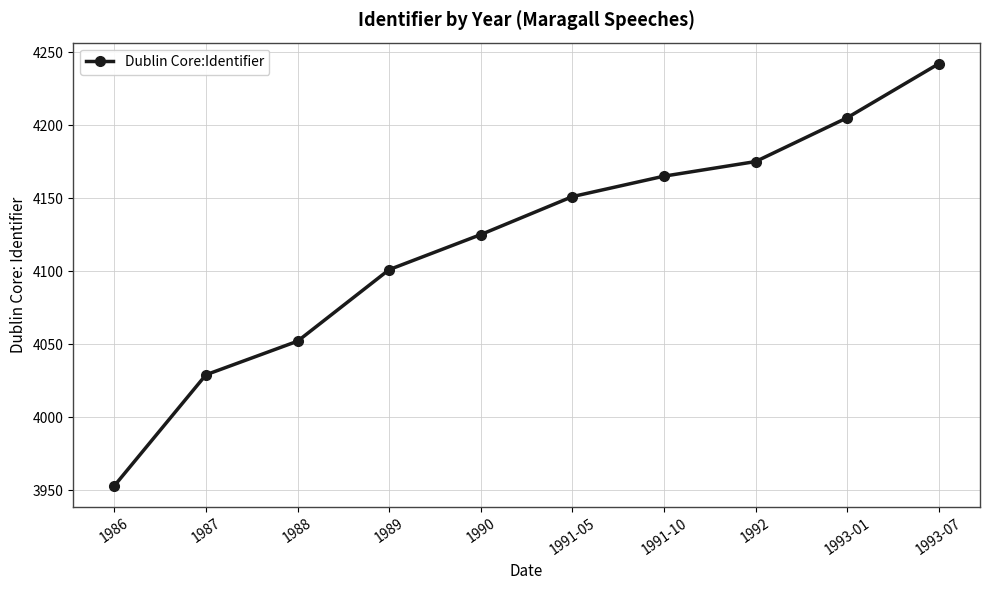

At which label is the value closest to 4097?

1989